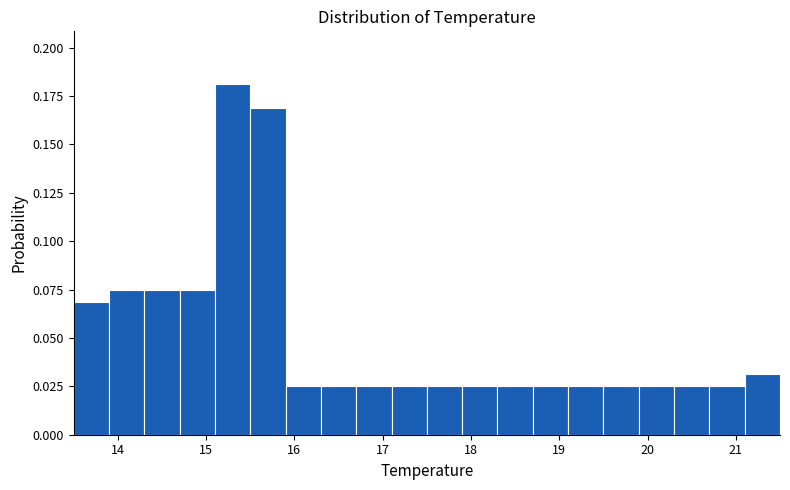

Over which range of the x-axis is the bar tallest?

15.1 to 15.5